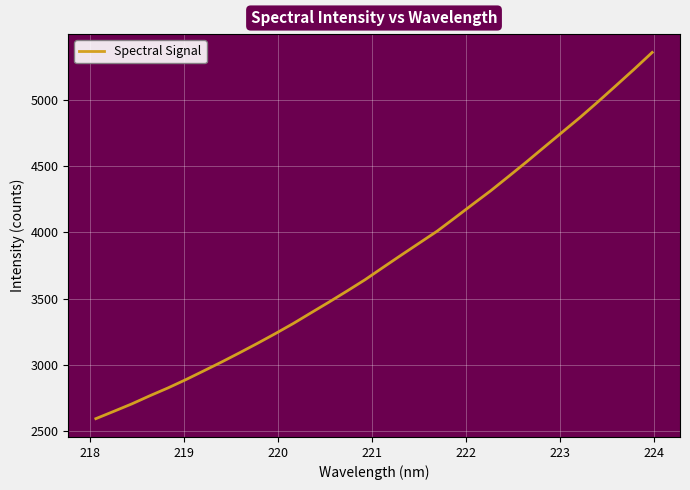

What is the maximum value shown in the chart?

5358.1